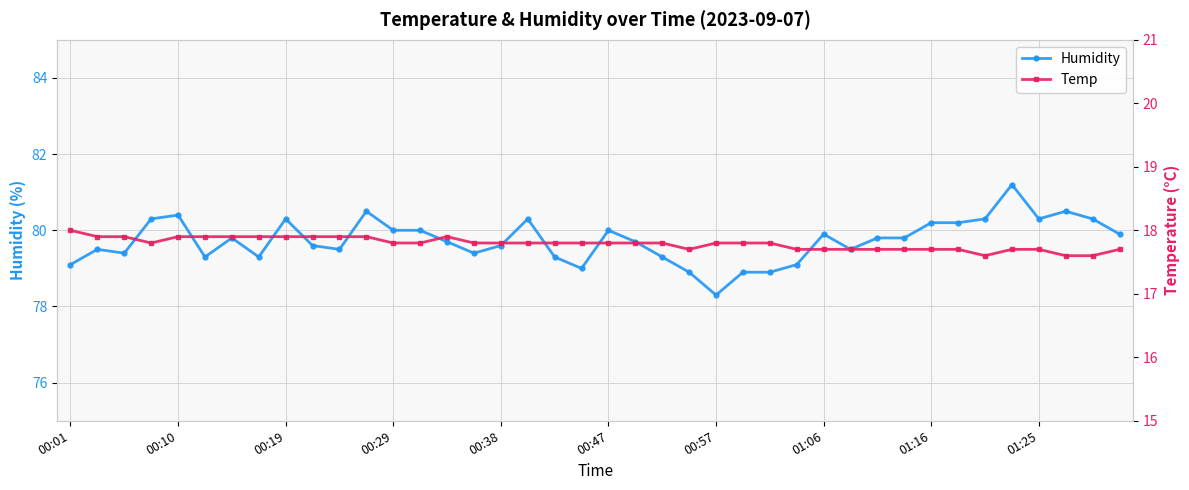

What is the minimum value for Humidity?

78.3